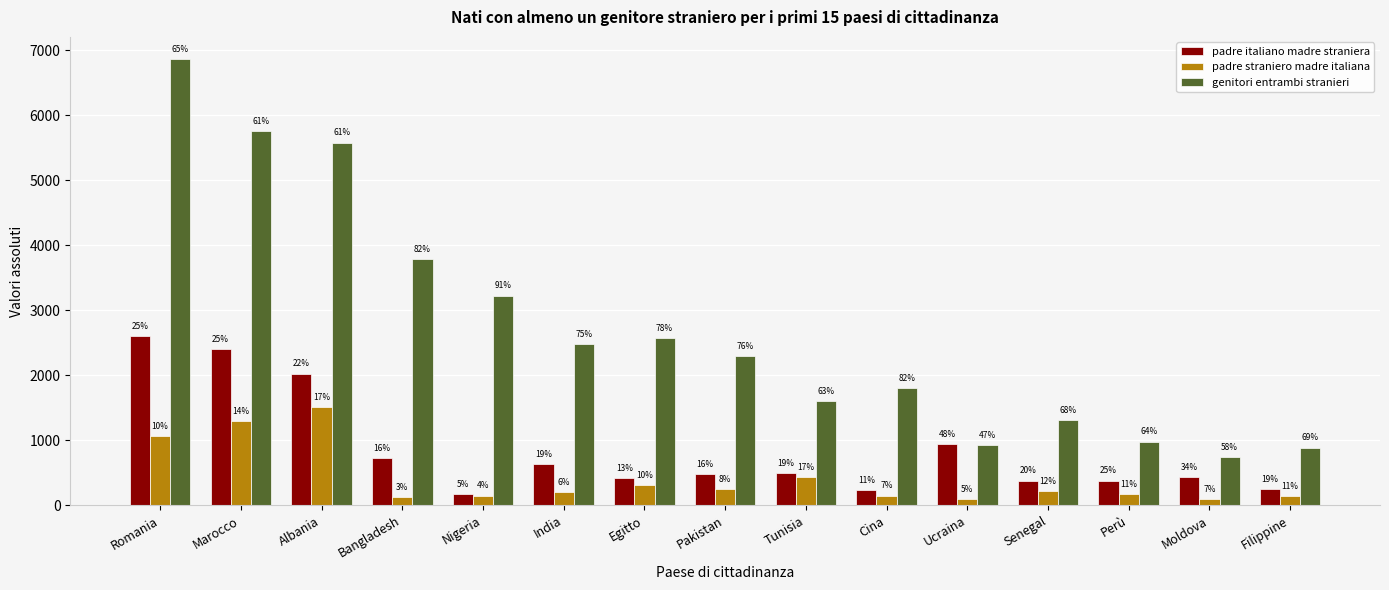

How many bars are there in total?

45